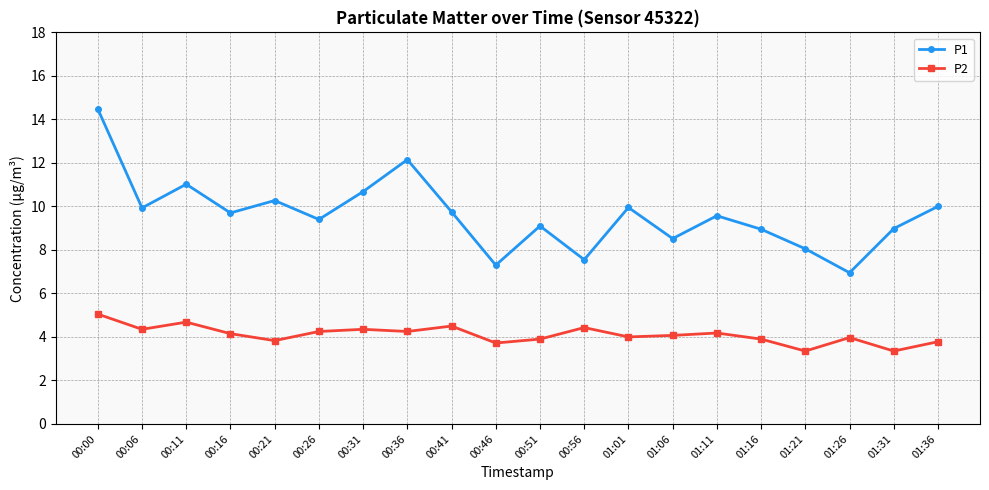

True or false: P2 and P1 intersect in this chart.

False